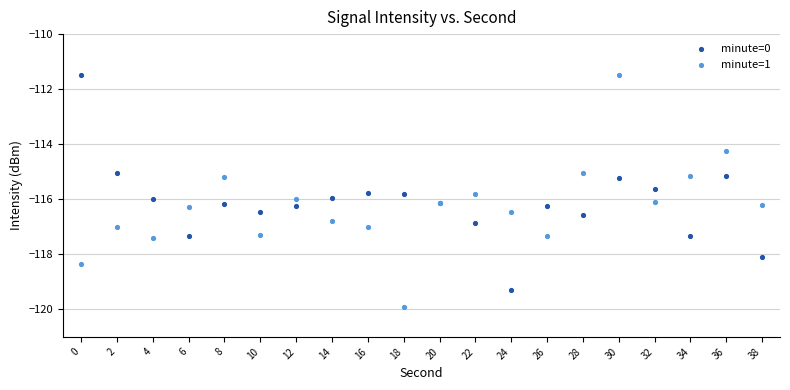

Which series reaches the minimum Y coordinate?

minute=1